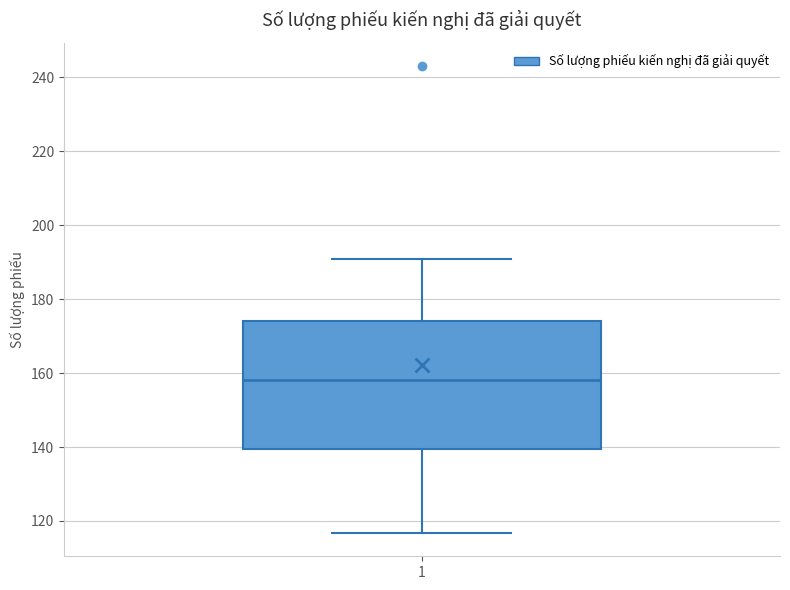

Read this box plot against the y-axis: the position of the median line, the range covered by the box, and the ends of both whiskers. The values are not printed on the chart, so give them approximately, as read against the axis.

median 158, box 140 to 174, whiskers 116 to 190